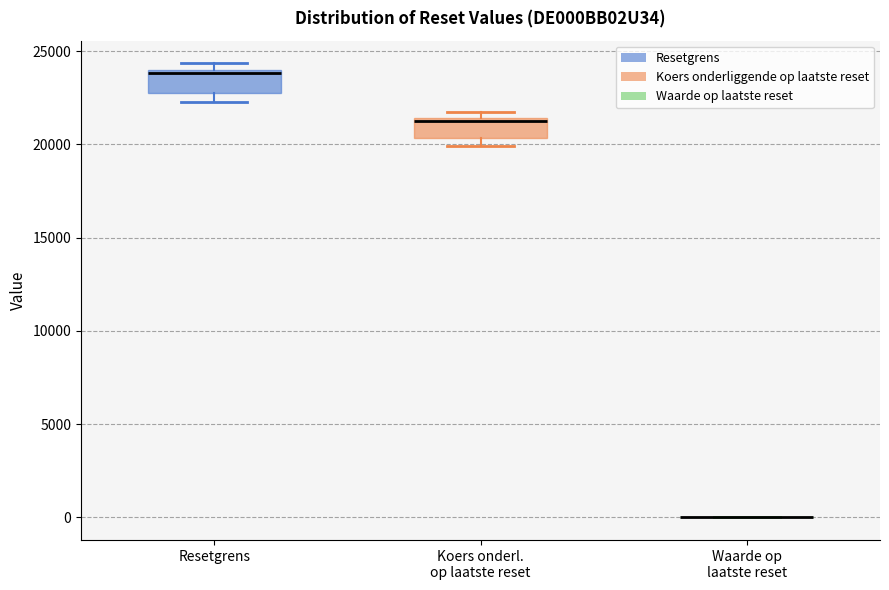

Reading left to right, transcribe this box plot: for each box, give where its median line is, the range the box spans, and where its two whiskers end, as read against the y-axis. The values are not printed on the chart, so give them approximately, as read against the axis.

Resetgrens: median 24000 (just below the box's upper edge), box 23000 to 24000, whiskers 22500 to 24500
Koers onderl. op laatste reset: median 21500 (just below the box's upper edge), box 20500 to 21500, whiskers 20000 to 21500 (just above the box's upper edge)
Waarde op laatste reset: box collapsed to a line at 0, whiskers 0 to 0